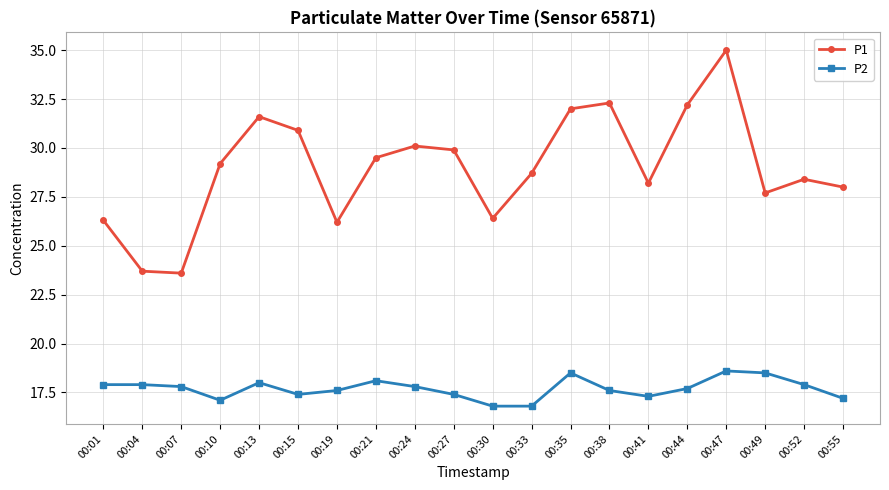

At which label does P2 first exceed 17?

00:01